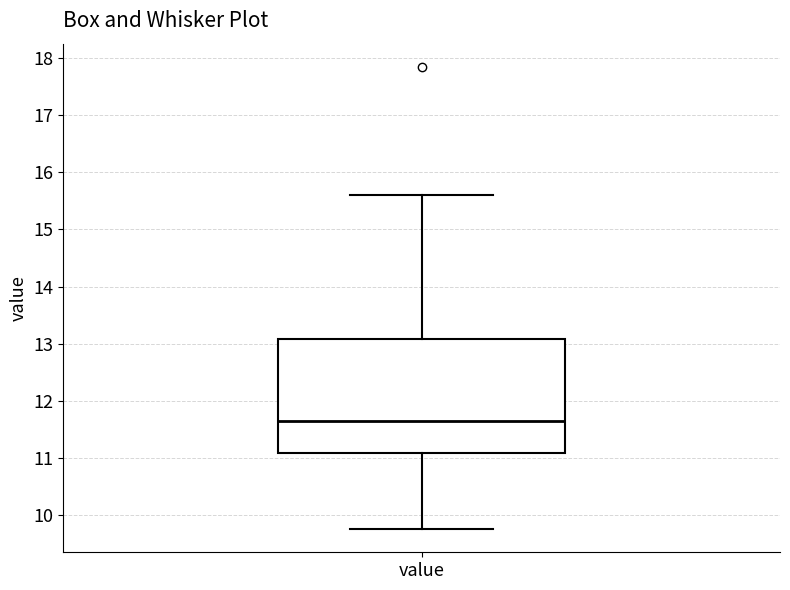

Read this box plot against the y-axis: the position of the median line, the range covered by the box, and the ends of both whiskers. The values are not printed on the chart, so give them approximately, as read against the axis.

median 11.6, box 11.1 to 13.1, whiskers 9.8 to 15.6